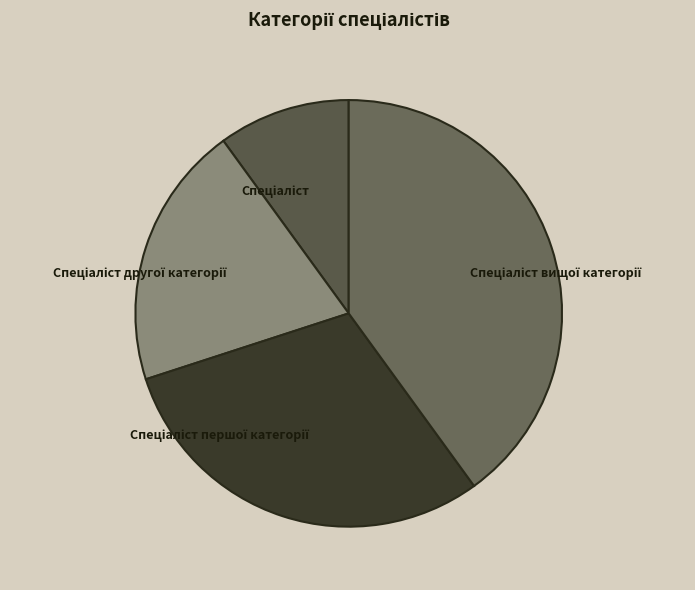

Does any single category account for the majority?

No